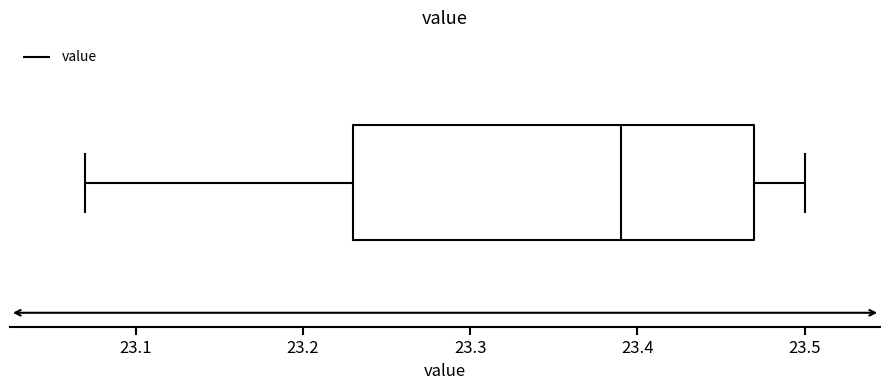

Where does the left whisker of the box end on the x-axis? The values are not printed on the chart, so give them approximately, as read against the axis.

23.07